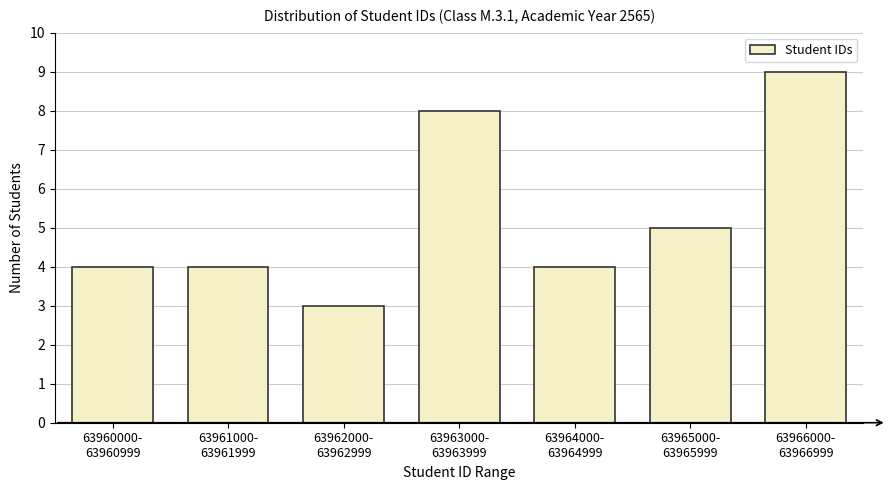

Reading left to right, list all the values displayed in this chart.

4	4	3	8	4	5	9